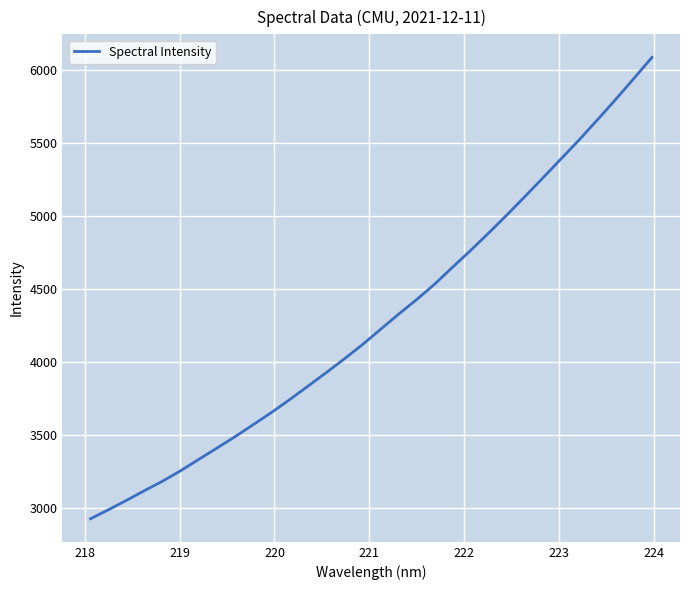

What is the difference between the maximum and minimum values?

3158.6